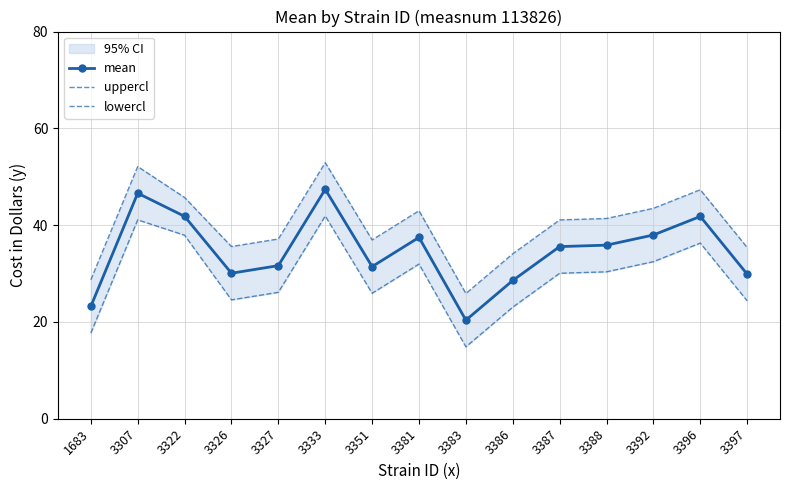

Between 3322 and 3327, which series saw the biggest shift?

lowercl